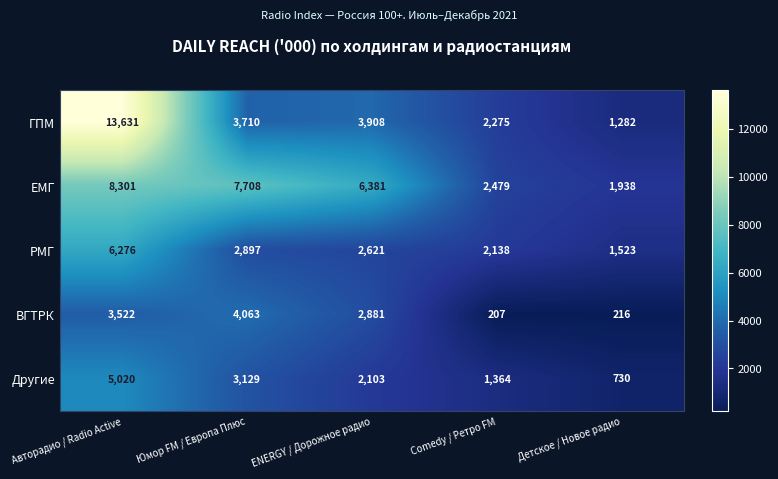

Which series has the largest range (max minus min)?

ГПМ